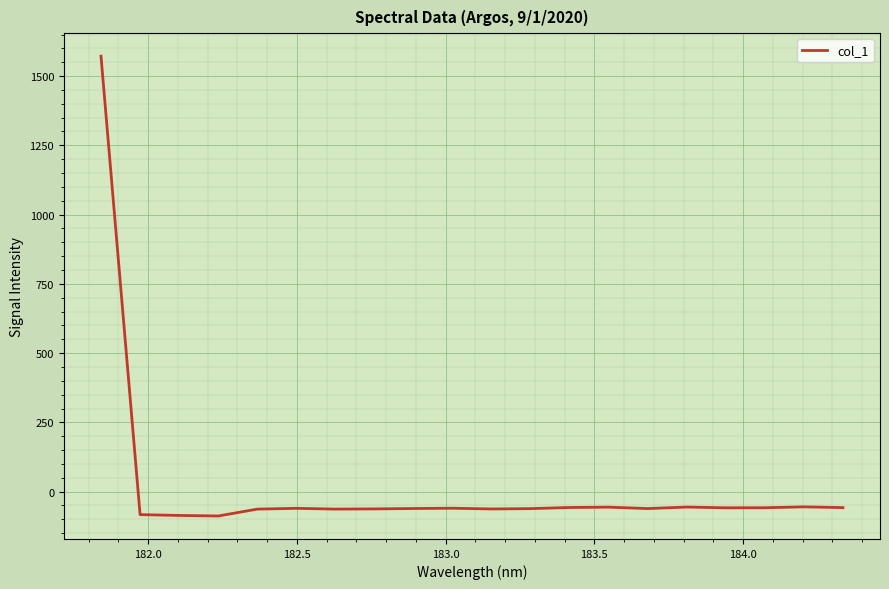

What is the smallest value displayed?

-87.8